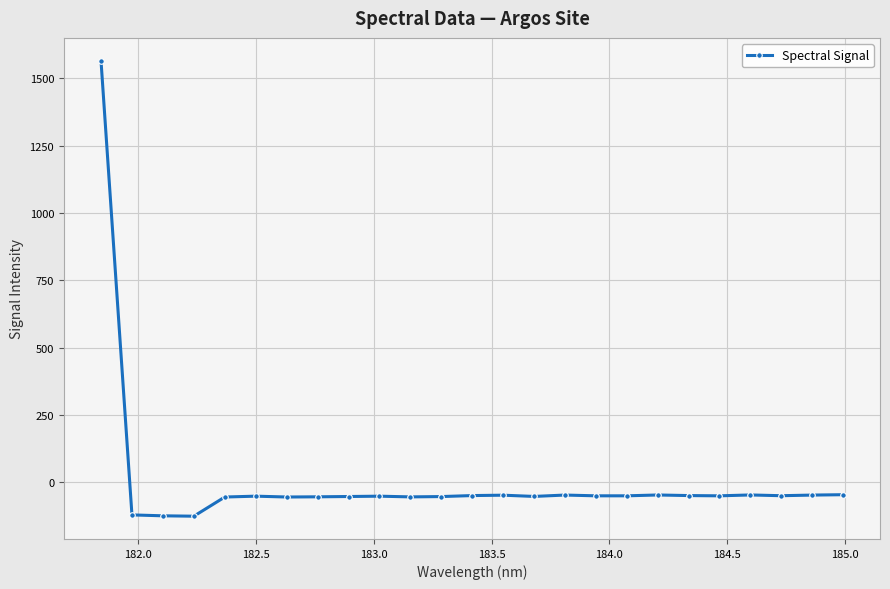

What is the value of the 21st point from the left?

-50.7